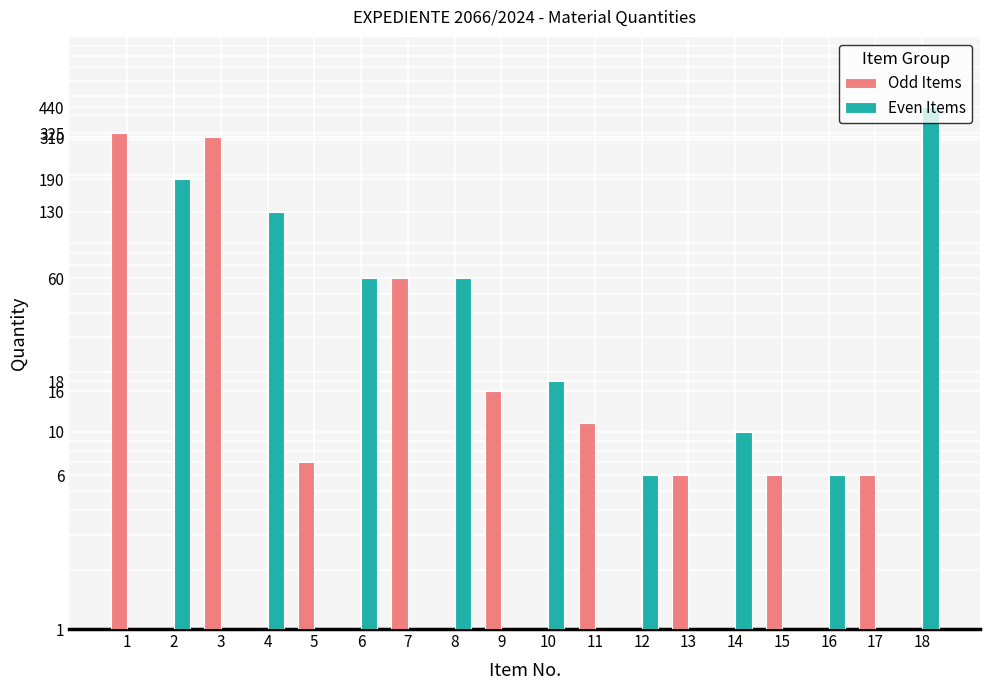

Is it true that Even Items equals 190 at 2?

True